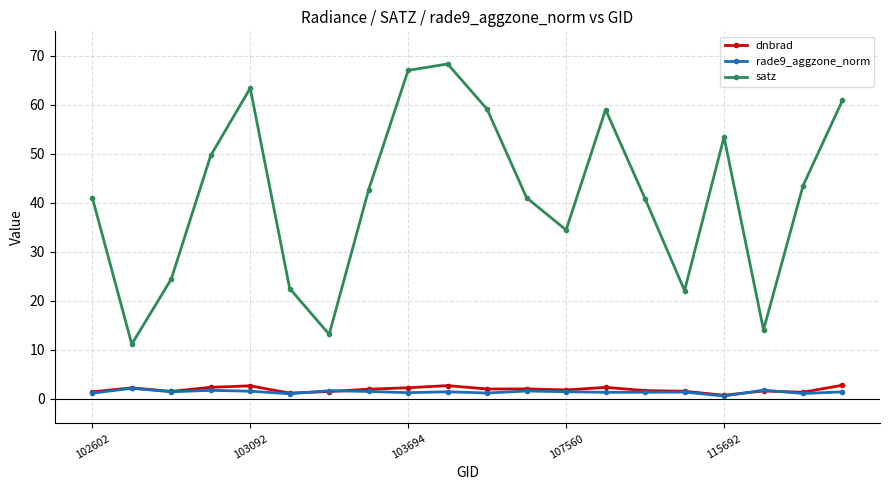

What is the maximum value for rade9_aggzone_norm?

2.2